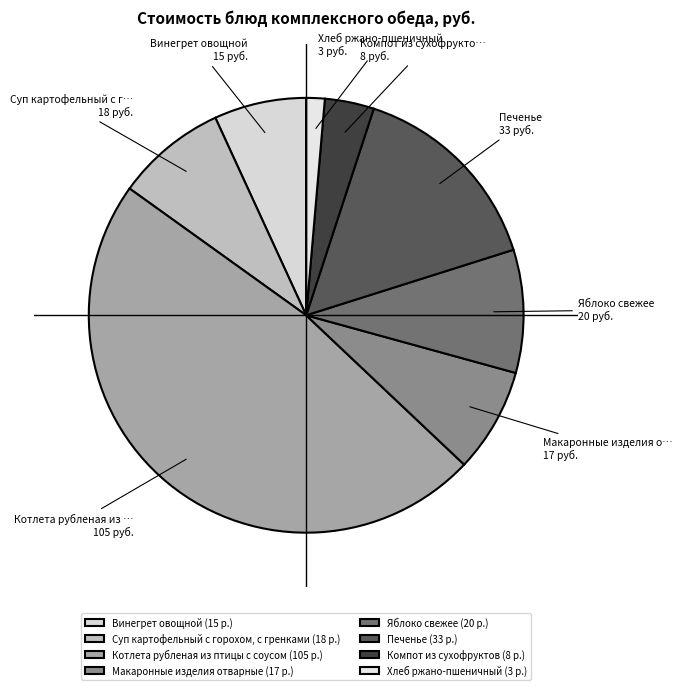

Does Яблоко свежее represent more than half of the total?

No